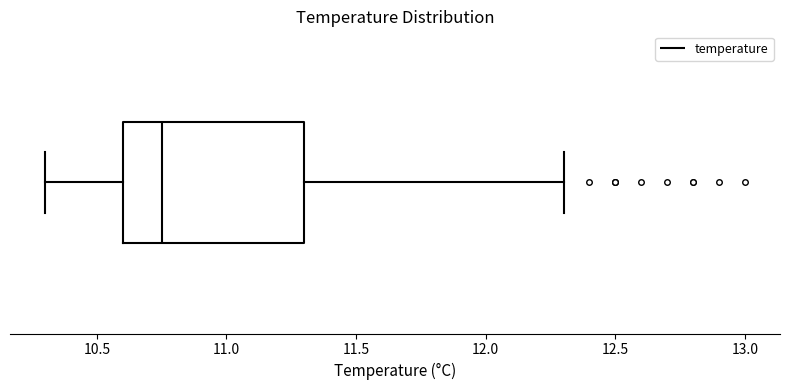

Read this box plot against the x-axis: the position of the median line, the range covered by the box, and the ends of both whiskers. The values are not printed on the chart, so give them approximately, as read against the axis.

median 10.75, box 10.60 to 11.30, whiskers 10.30 to 12.30